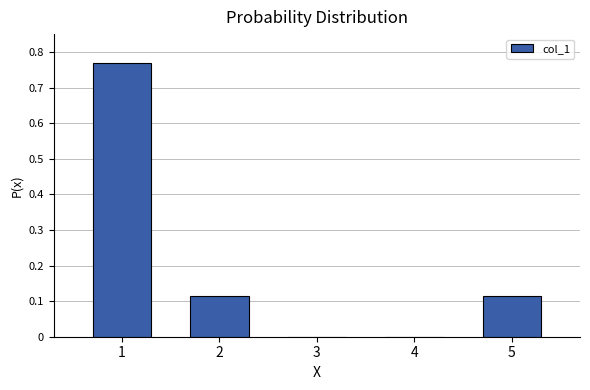

What is the change in value from 1 to 4?

-0.8